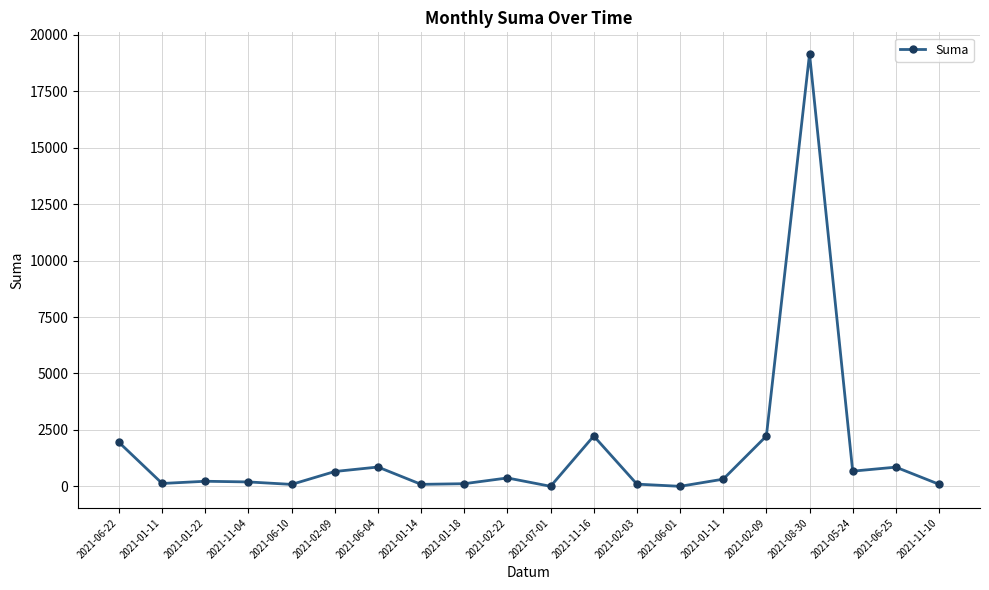

Where is the first local maximum?

2021-01-22